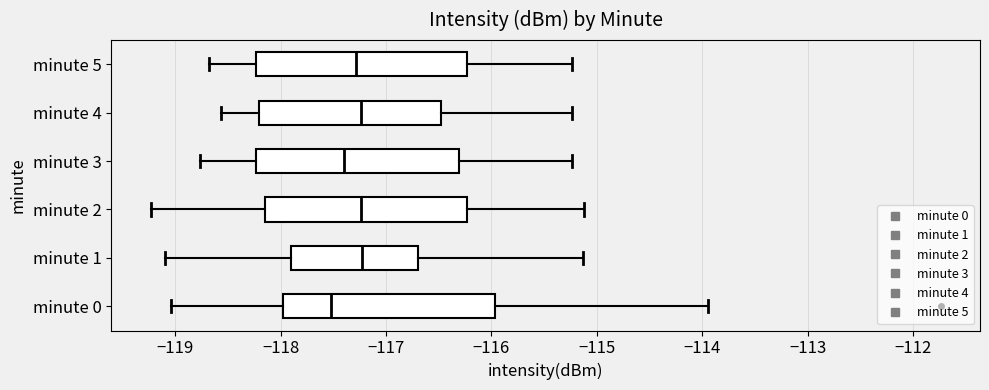

Reading bottom to top, read every box against the x-axis: the position of its median line, the range the box covers, and the ends of its whiskers. The values are not printed on the chart, so give them approximately, as read against the axis.

minute 0: median -117.5, box -118.0 to -116.0, whiskers -119.0 to -113.9
minute 1: median -117.2, box -117.9 to -116.7, whiskers -119.1 to -115.1
minute 2: median -117.2, box -118.1 to -116.2, whiskers -119.2 to -115.1
minute 3: median -117.4, box -118.2 to -116.3, whiskers -118.8 to -115.2
minute 4: median -117.2, box -118.2 to -116.5, whiskers -118.6 to -115.2
minute 5: median -117.3, box -118.2 to -116.2, whiskers -118.7 to -115.2